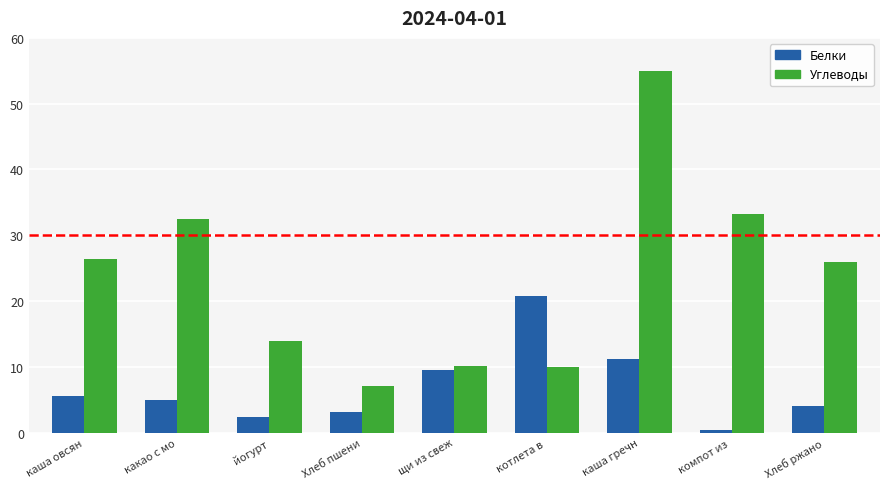

What is the average value of the Углеводы series?

23.8